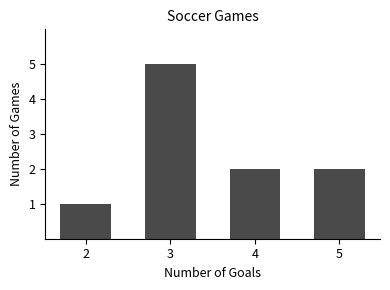

True or false: the data shows 4 at 4.

False